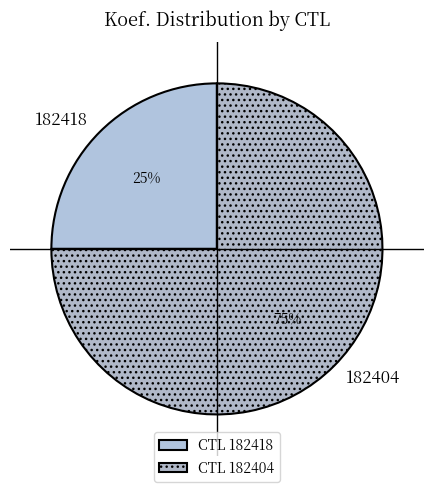

Is 182404 the majority of the pie?

Yes